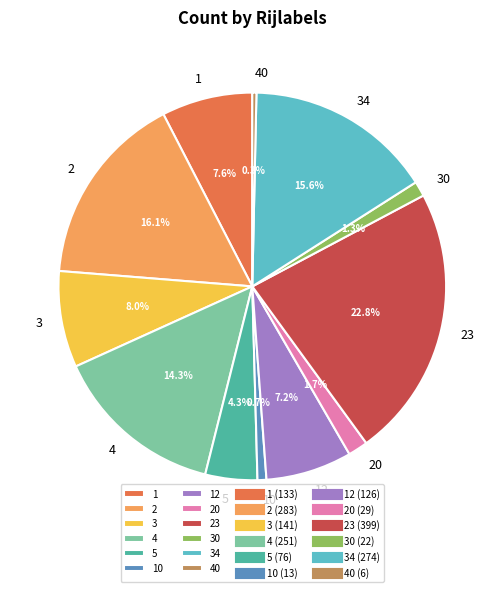

What is the ratio of the value at 30 to the value at 4?

0.1